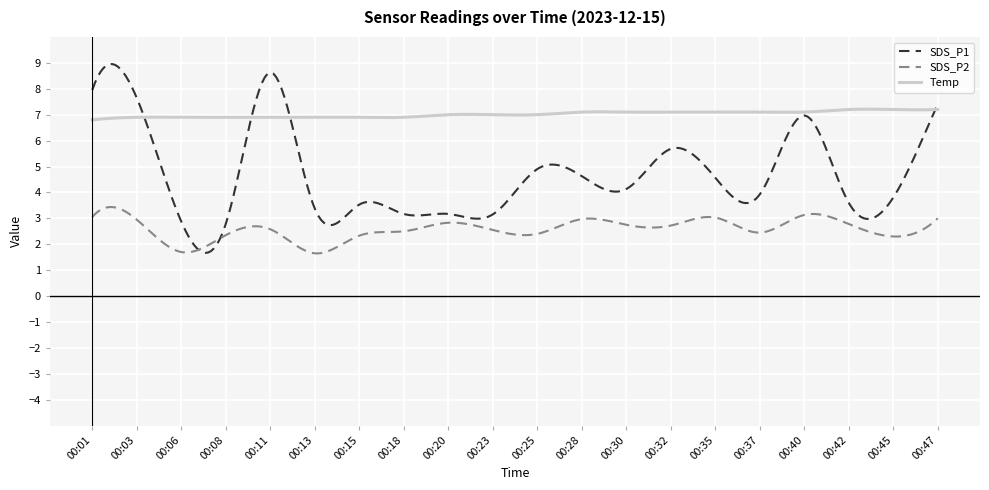

What is the minimum value shown in the chart?

1.6